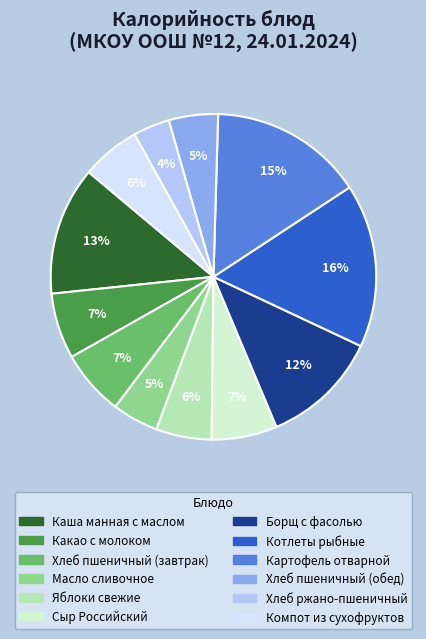

Is there a majority slice in this chart?

No